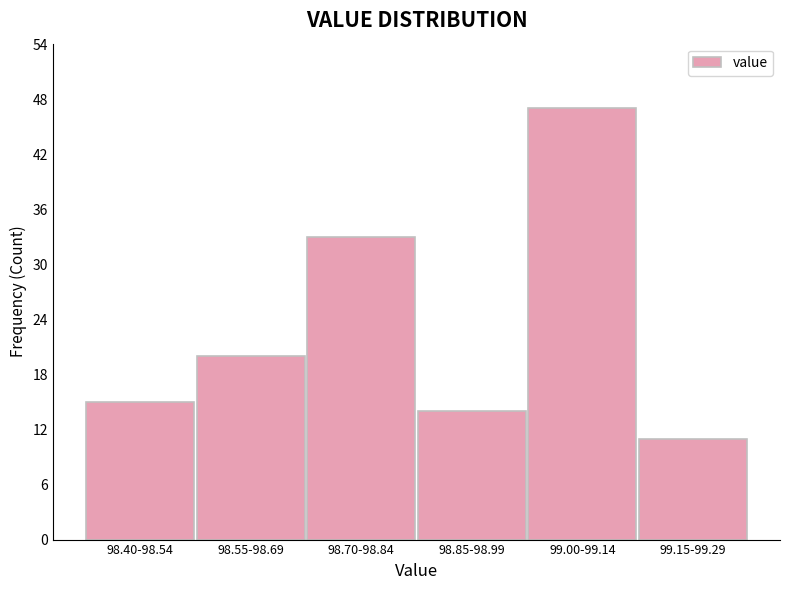

Reading left to right, list all the values displayed in this chart.

15	20	33	14	47	11